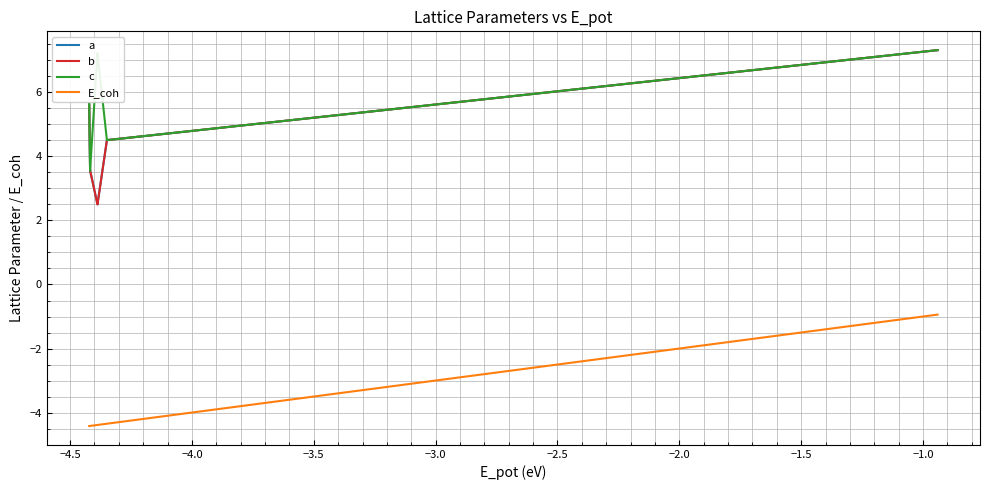

True or false: a and E_coh intersect in this chart.

False